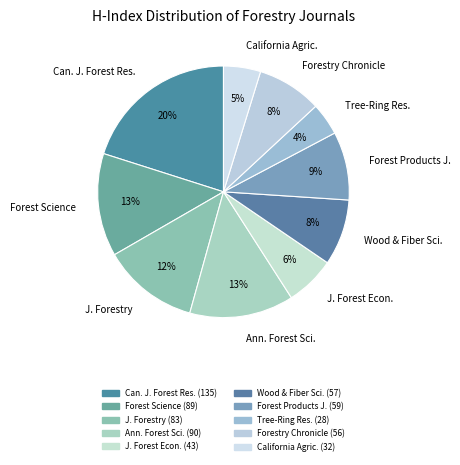

To the nearest percent, what percentage of the pie is Ann. Forest Sci.?

13%